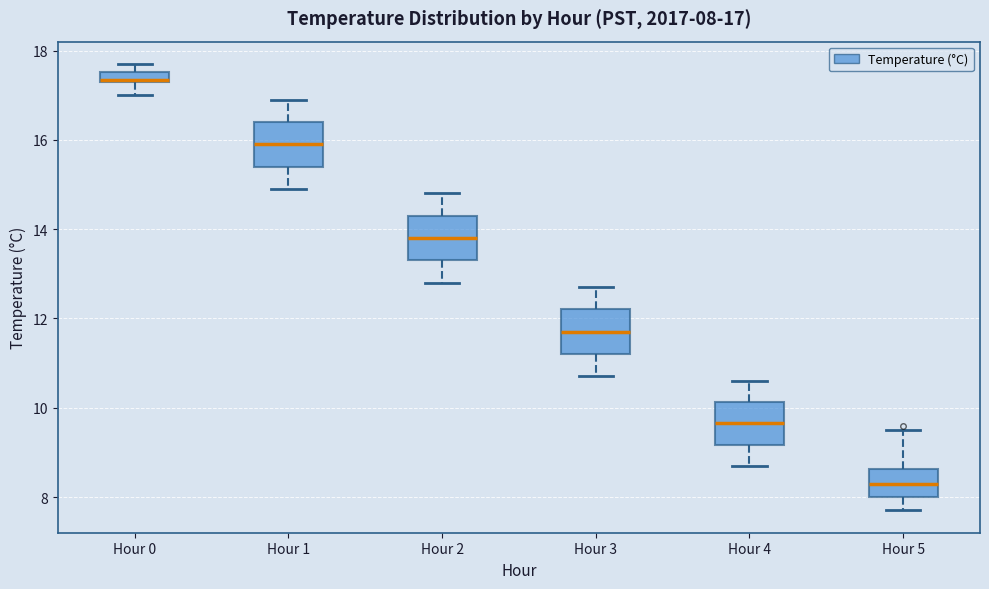

Which box's median line is the lowest?

Hour 5